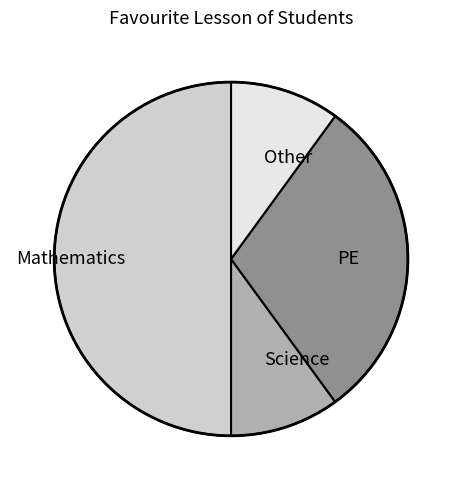

Which slice is the largest?

Mathematics